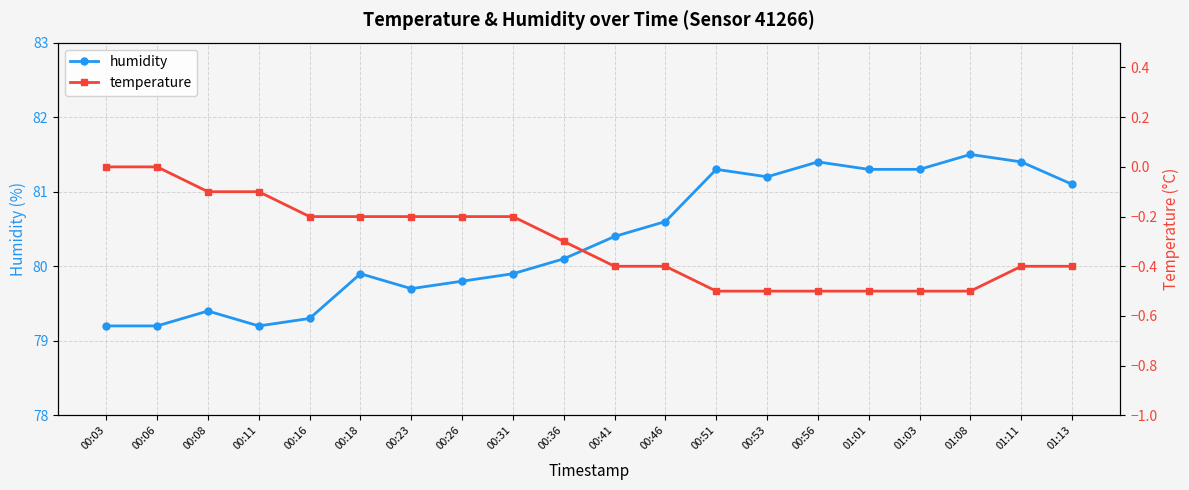

In humidity, how many points are lower than both neighbors (excluding endpoints)?

3